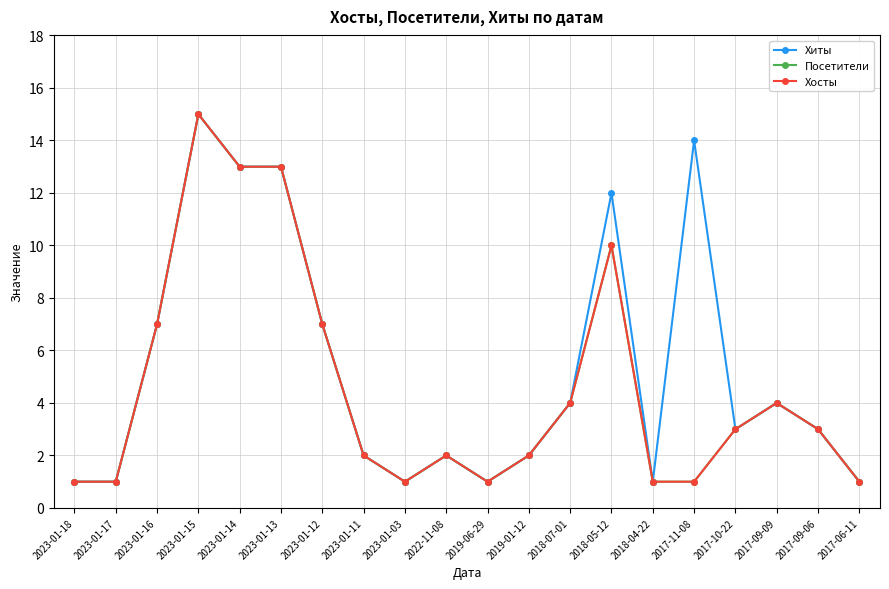

Is this an area chart (filled region under the line)?

No